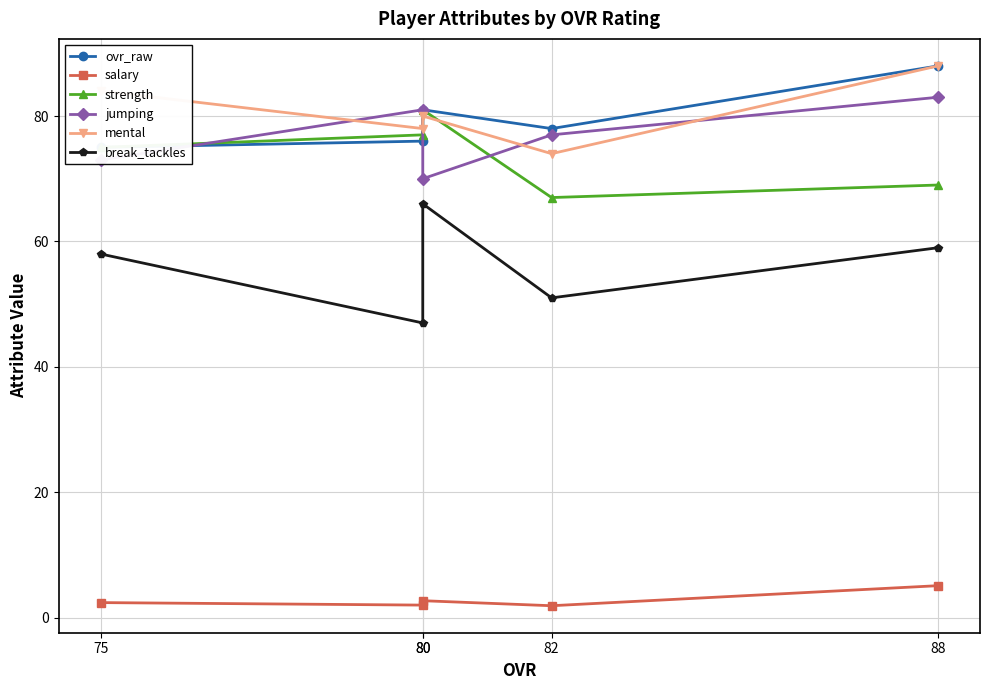

What is the difference between the maximum and minimum values in the strength series?

14.0